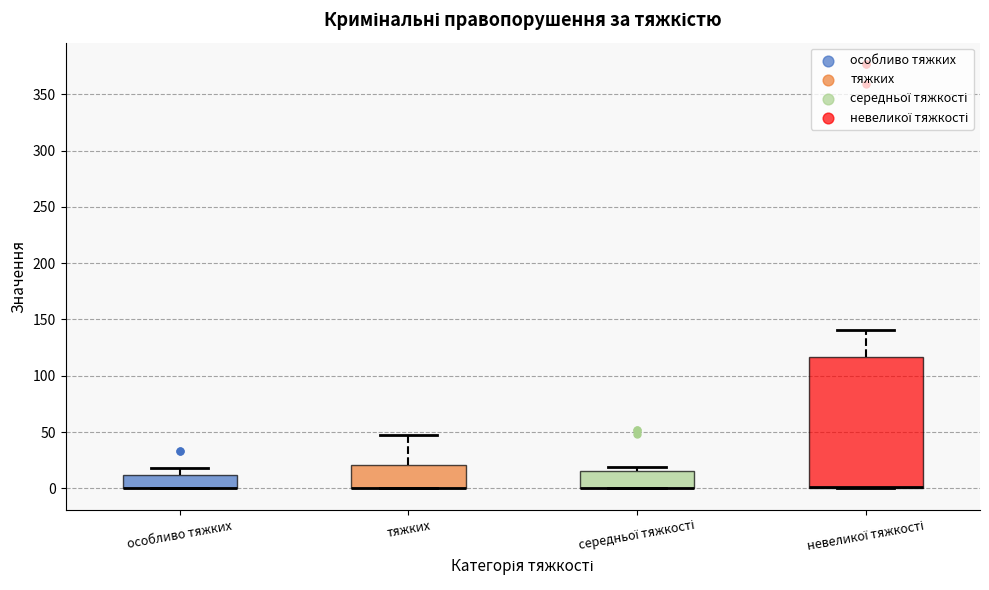

Reading left to right, read every box against the y-axis: the position of its median line, the range the box covers, and the ends of its whiskers. The values are not printed on the chart, so give them approximately, as read against the axis.

особливо тяжких: median 0 (drawn on the box's lower edge), box 0 to 10, whiskers 0 to 20
тяжких: median 0 (drawn on the box's lower edge), box 0 to 20, whiskers 0 to 45
середньої тяжкості: median 0 (drawn on the box's lower edge), box 0 to 15, whiskers 0 to 20
невеликої тяжкості: median 0 (drawn on the box's lower edge), box 0 to 115, whiskers 0 to 140